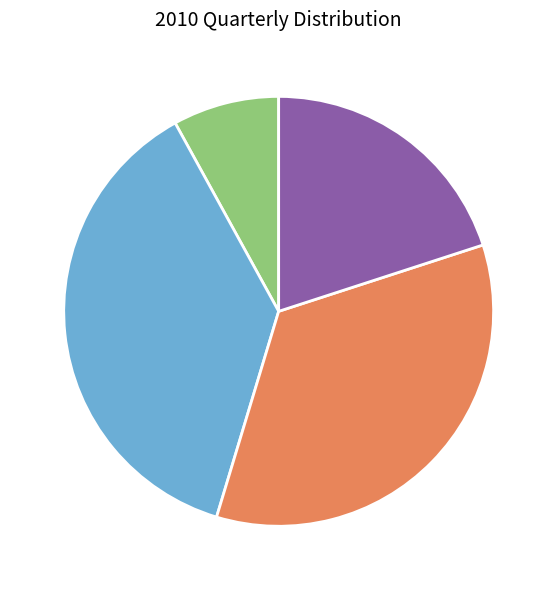

Rank the categories by value from lowest to highest.

Q1, Q4, Q3, Q2